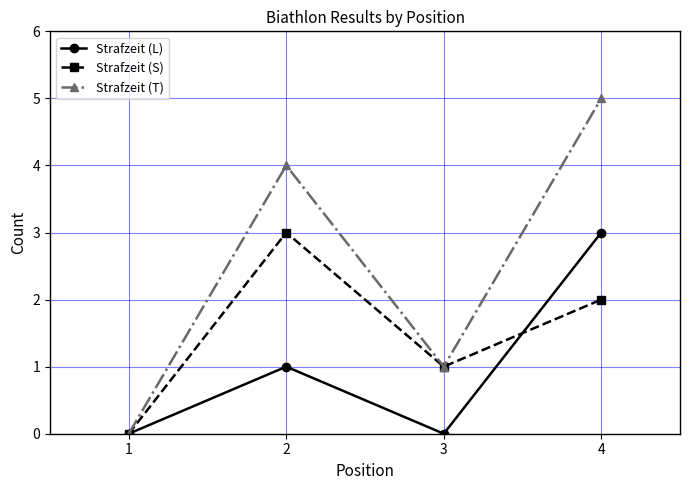

How many lines are shown in the chart?

3